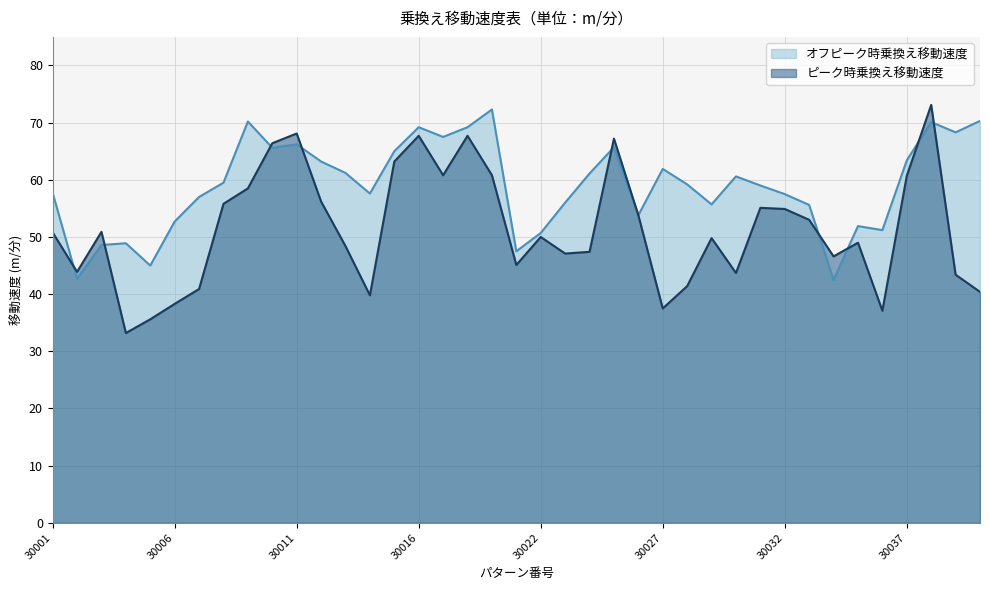

Rank the series at 30022 from lowest to highest value.

ピーク時乗換え移動速度, オフピーク時乗換え移動速度